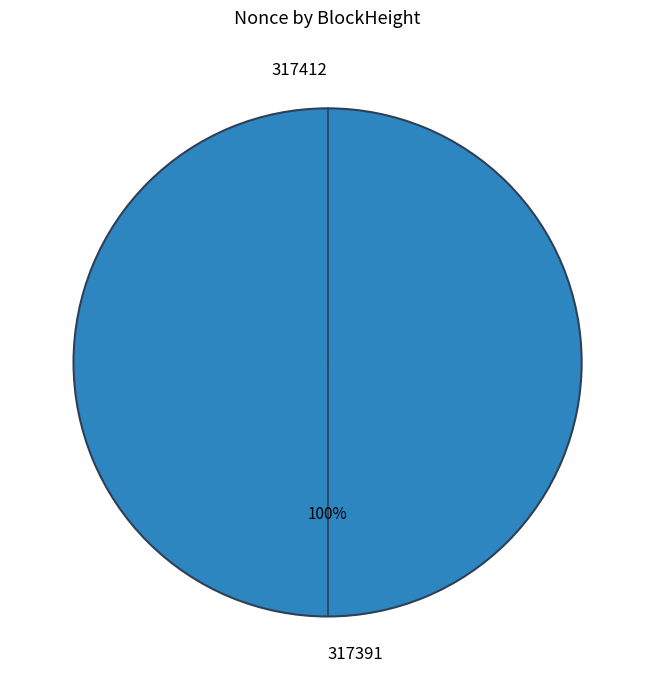

True or false: 317391 accounts for 100% of the total.

True